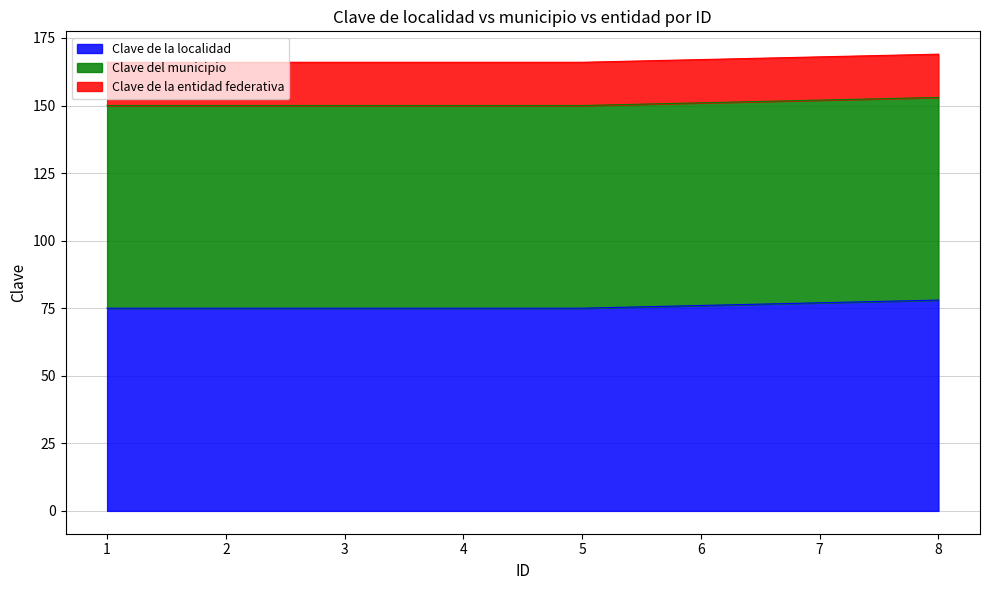

At which label does Clave de la entidad federativa reach its minimum?

1